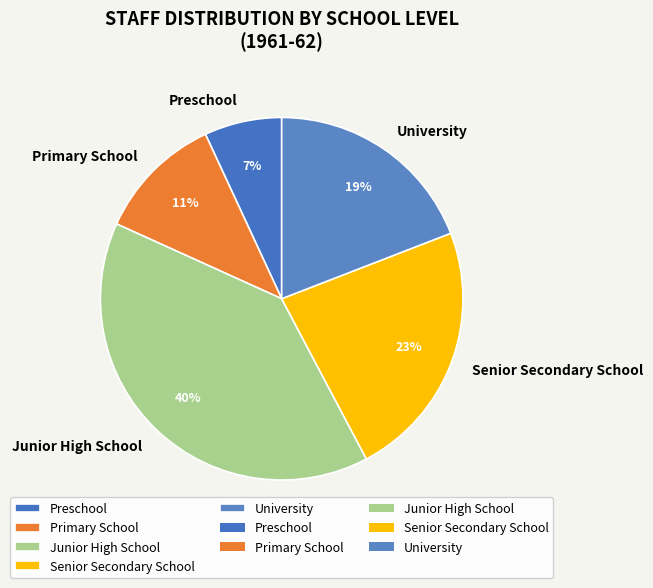

Rank the categories by value from lowest to highest.

Preschool, Primary School, University, Senior Secondary School, Junior High School